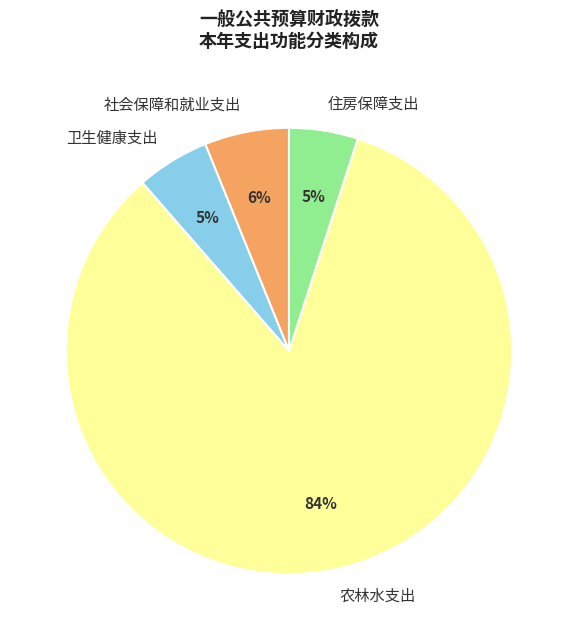

Between 卫生健康支出 and 社会保障和就业支出, which is larger?

社会保障和就业支出